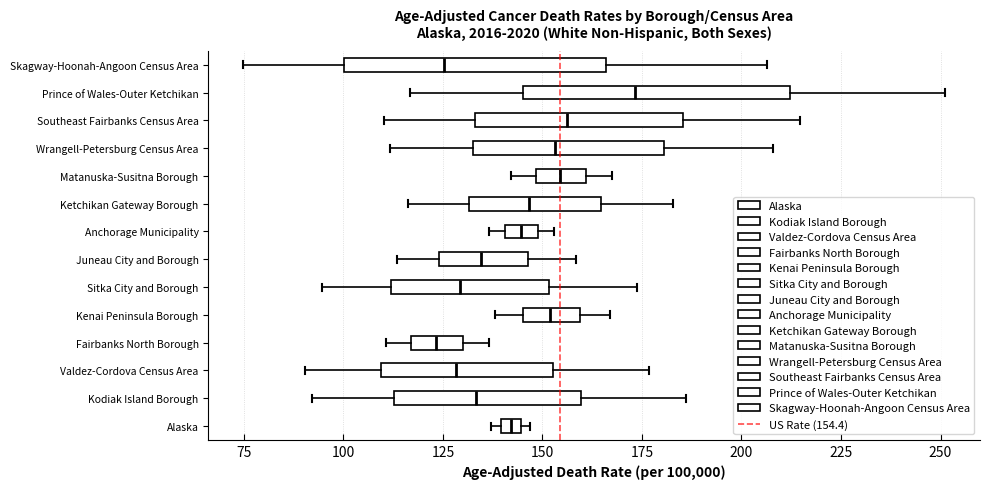

Where is the left edge of the box for Alaska on the x-axis? The values are not printed on the chart, so give them approximately, as read against the axis.

140